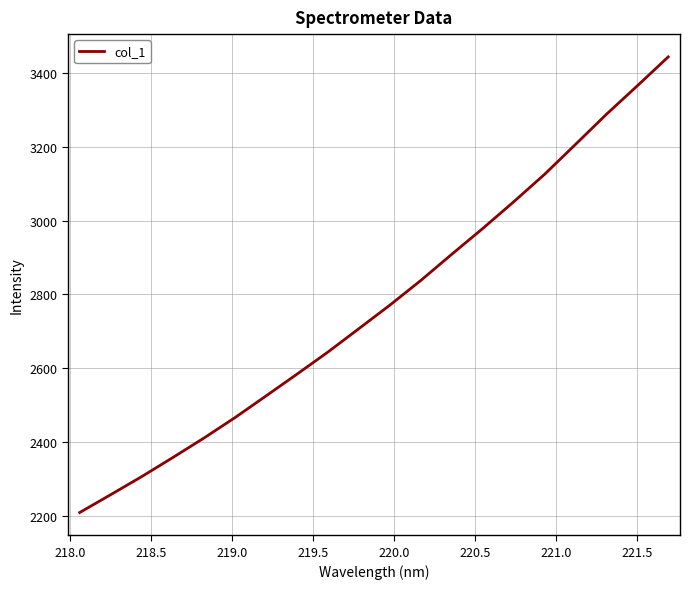

What is the average value?

2772.0